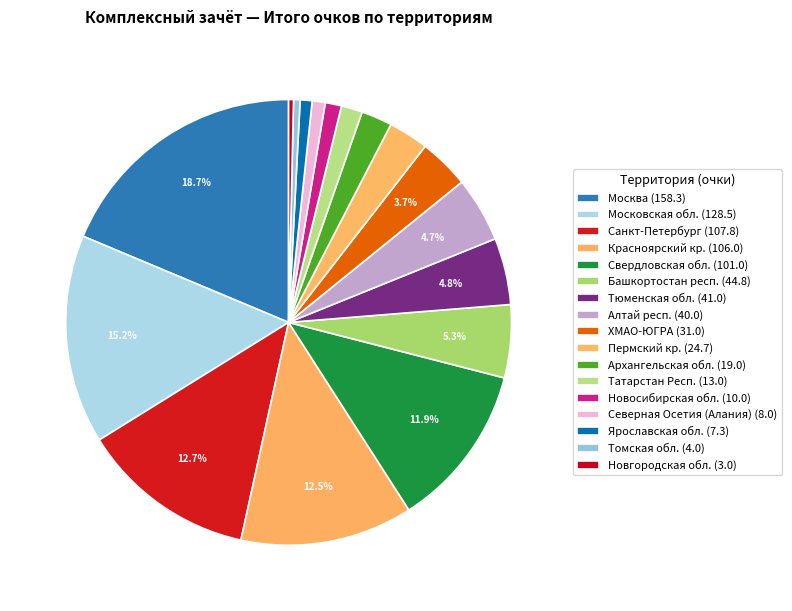

To the nearest percent, what is the difference between the largest and smallest slice percentages?

18%